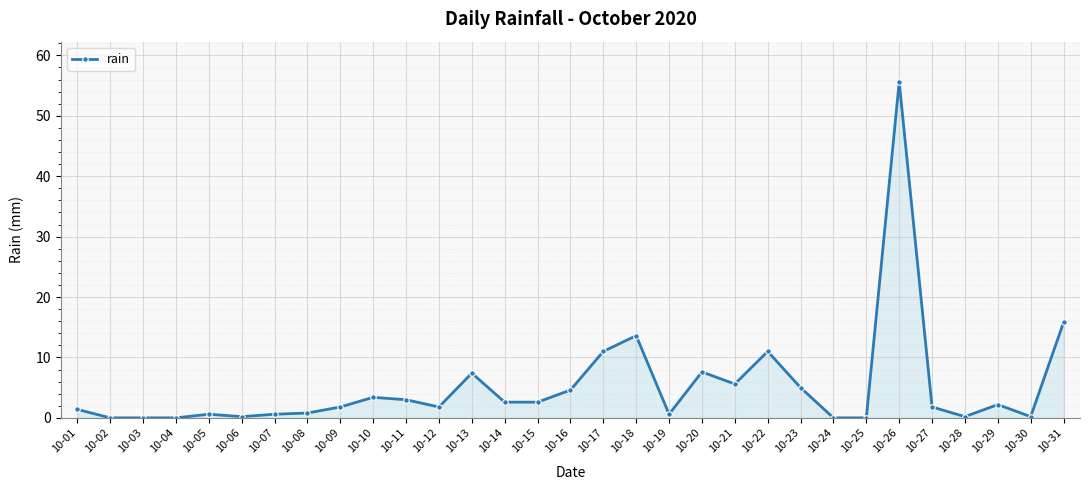

What is the value of the 30th point from the left?

0.2